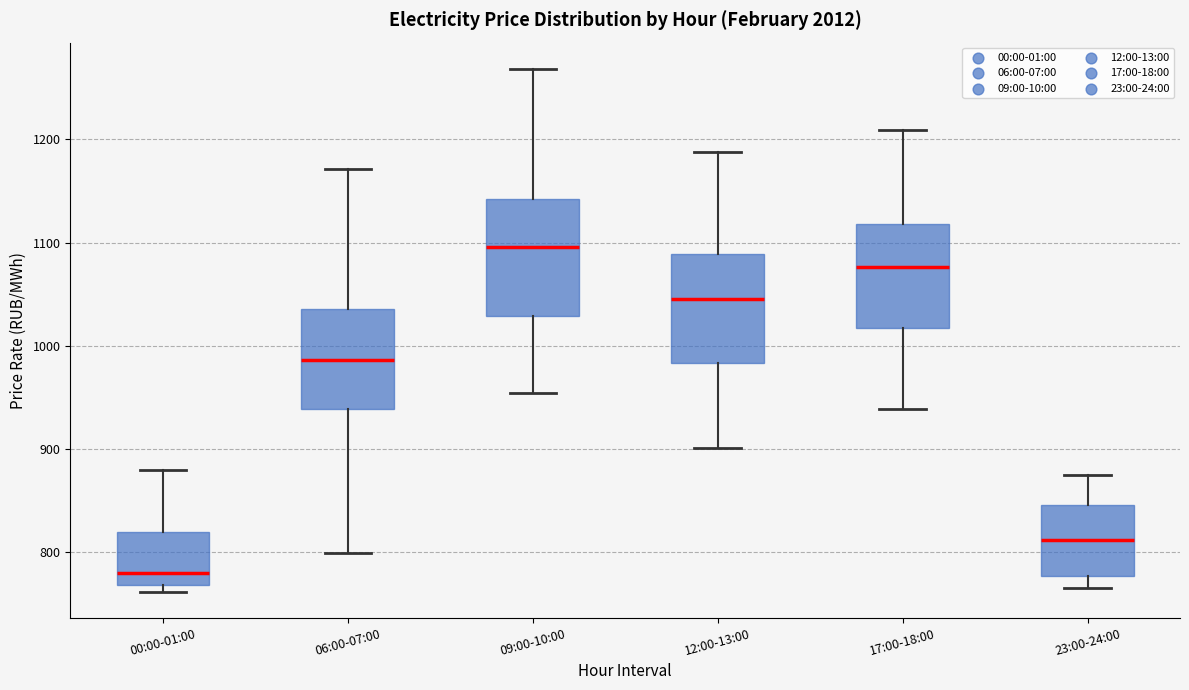

Reading left to right, read every box against the y-axis: the position of its median line, the range the box covers, and the ends of its whiskers. The values are not printed on the chart, so give them approximately, as read against the axis.

00:00-01:00: median 780, box 770 to 820, whiskers 760 to 880
06:00-07:00: median 990, box 940 to 1040, whiskers 800 to 1170
09:00-10:00: median 1100, box 1030 to 1140, whiskers 950 to 1270
12:00-13:00: median 1040, box 980 to 1090, whiskers 900 to 1190
17:00-18:00: median 1080, box 1020 to 1120, whiskers 940 to 1210
23:00-24:00: median 810, box 780 to 850, whiskers 770 to 880